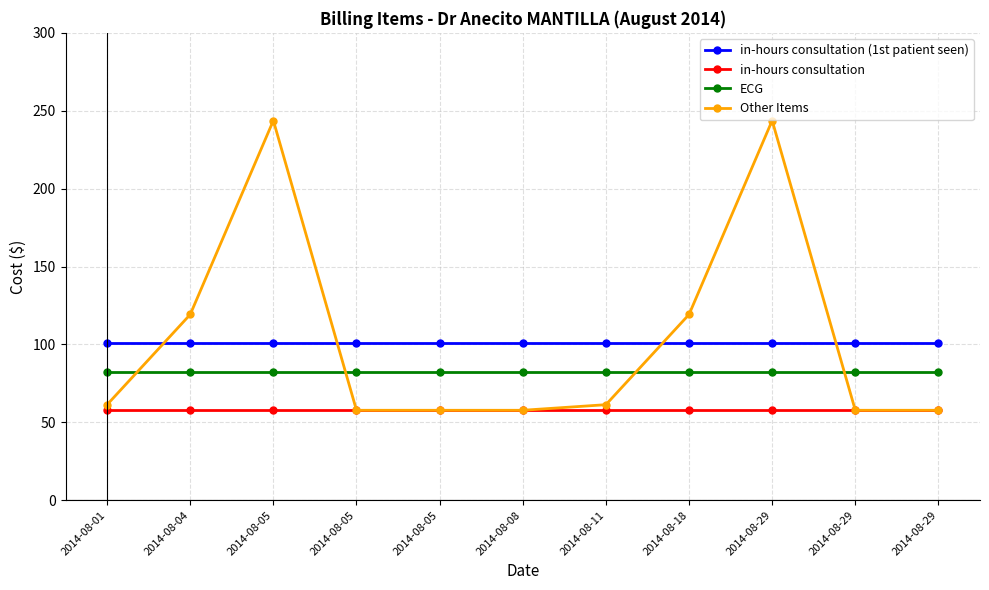

What is the difference between the Other Items values at 2014-08-29 and 2014-08-29?

186.0